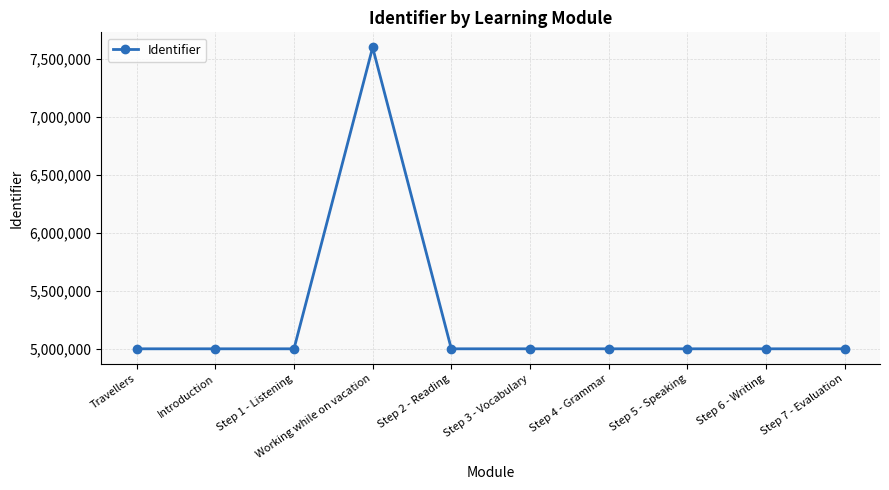

Which label corresponds to the largest value in the chart?

Working while on vacation